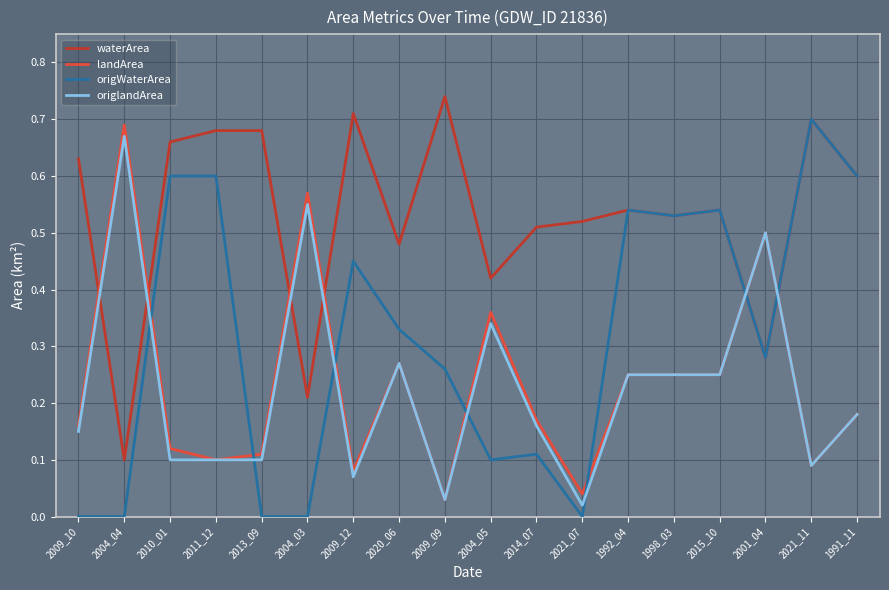

How many categories are shown in the chart?

18